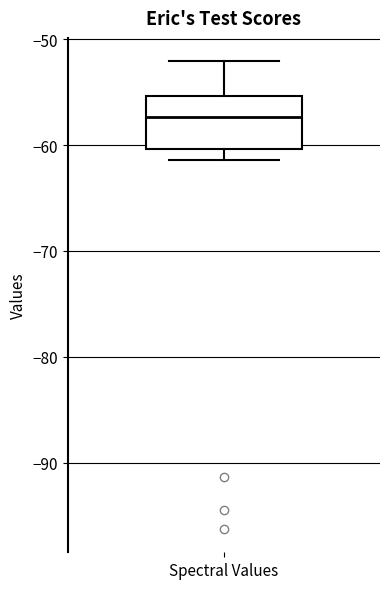

Transcribe this box plot: give where the median line is, the range the box spans, and where the two whiskers end, as read against the y-axis. The values are not printed on the chart, so give them approximately, as read against the axis.

median -57, box -60 to -55, whiskers -61 to -52